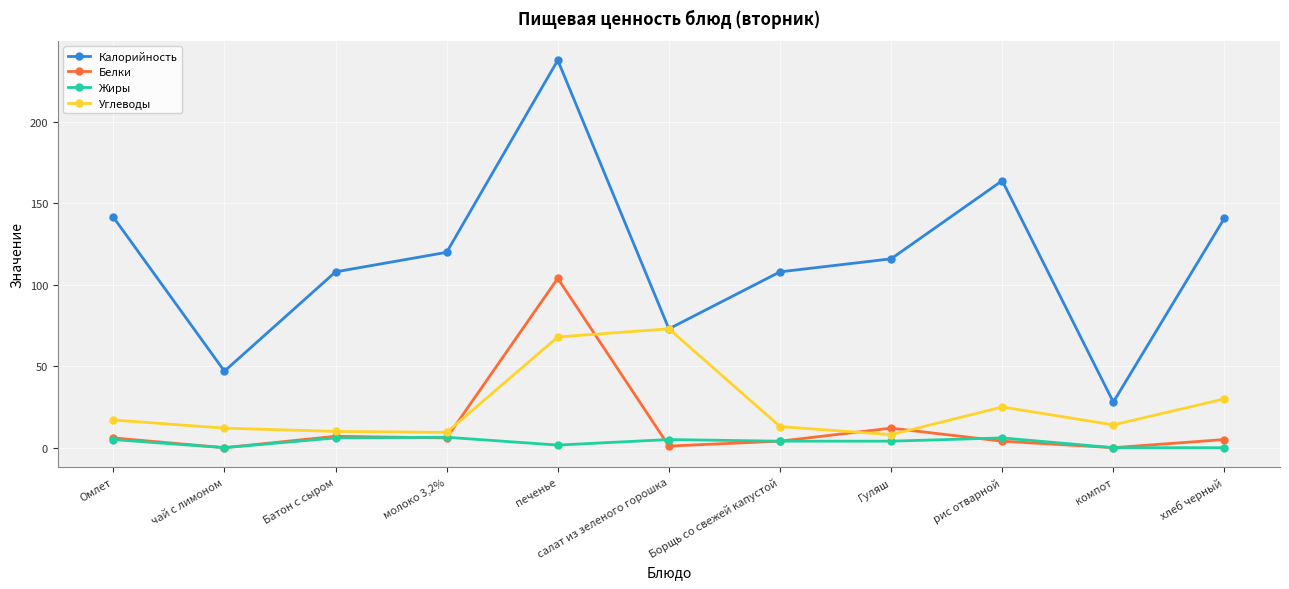

True or false: Жиры has a value of 5.0 at Омлет.

True